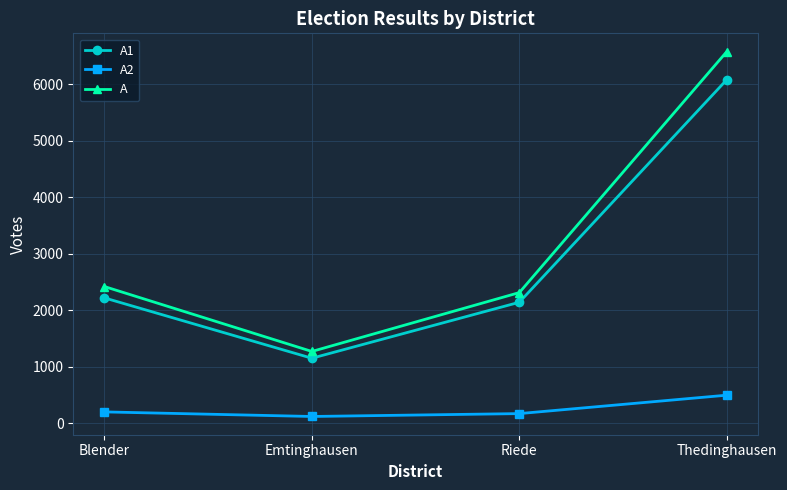

Rank the categories by A1 value from lowest to highest.

Emtinghausen, Riede, Blender, Thedinghausen